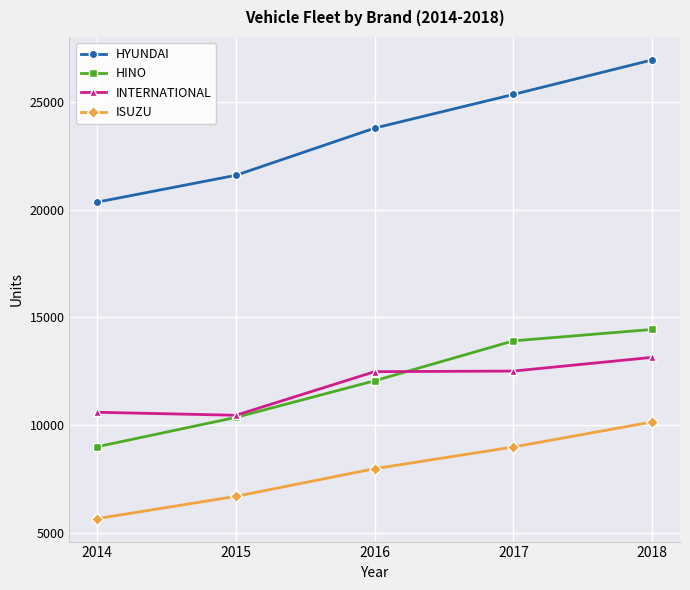

Which series has the widest spread of values?

HYUNDAI